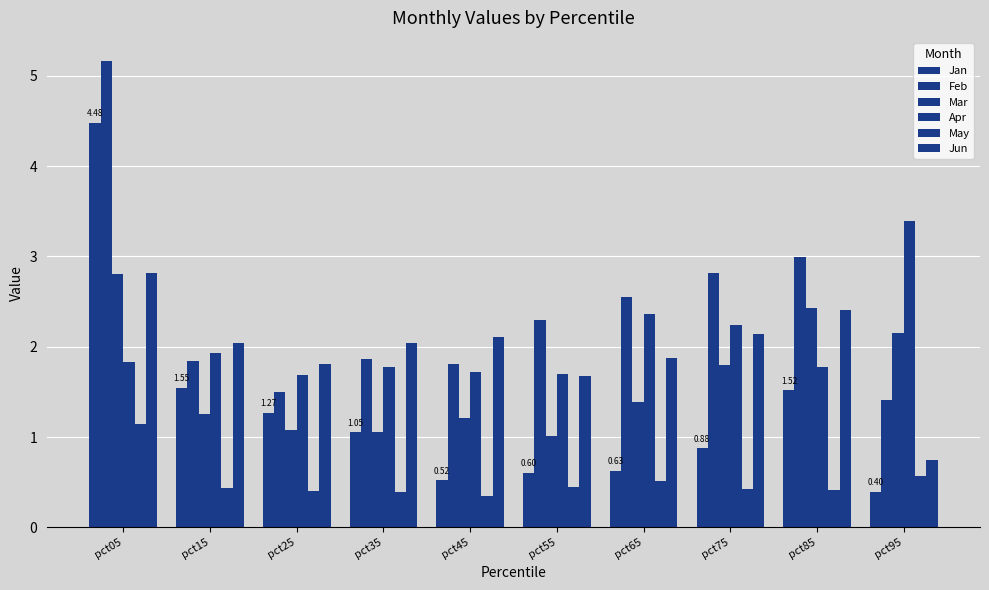

Count the number of data series in this chart.

6